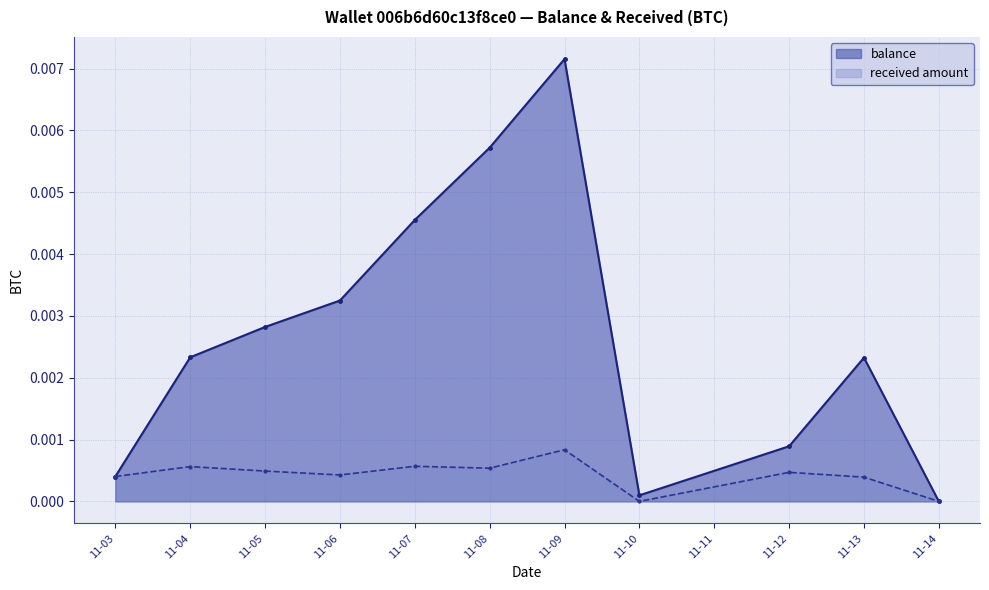

List the series in order of their overall mean, highest first.

balance, received amount